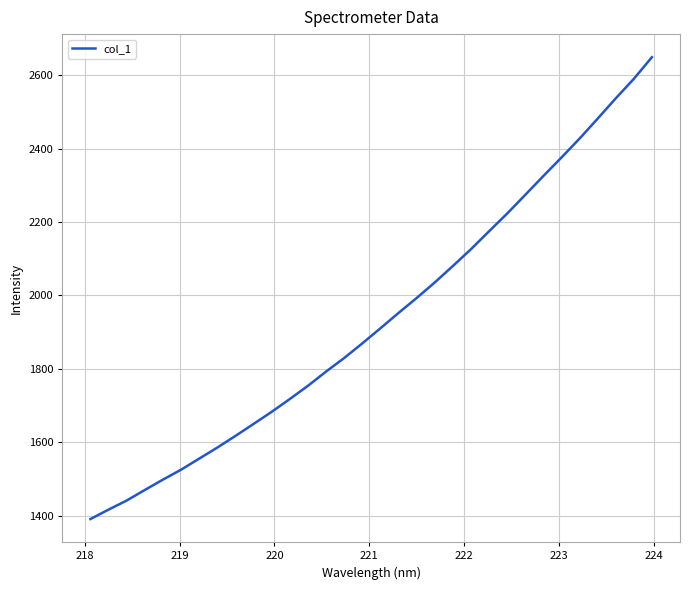

Count the number of values greater than 1910.

16